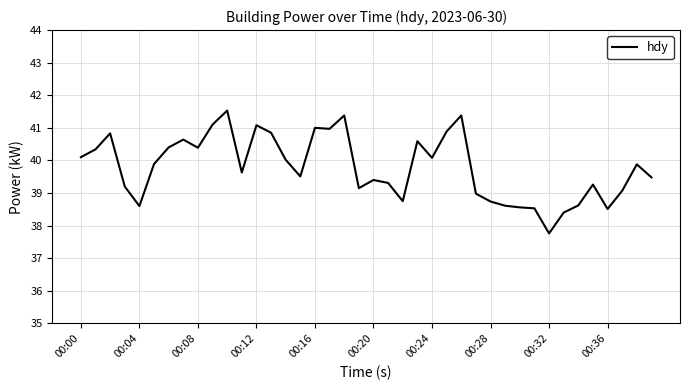

What is the maximum value shown in the chart?

41.5